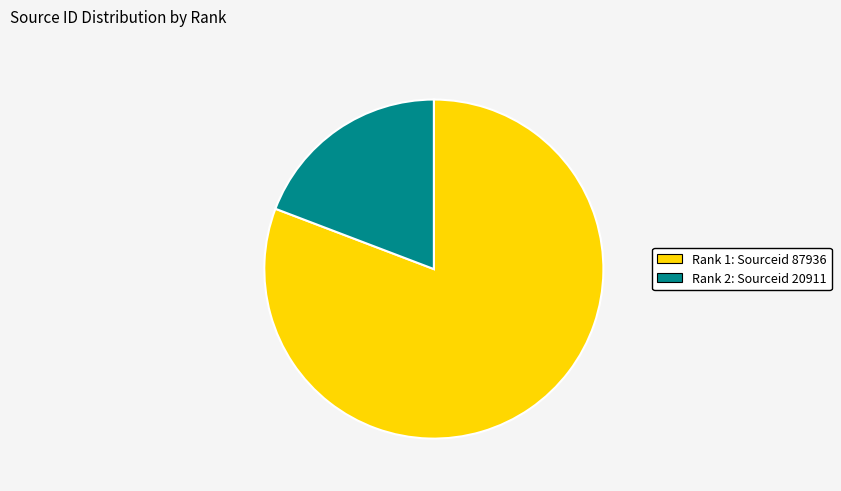

Does any single category account for the majority?

Yes